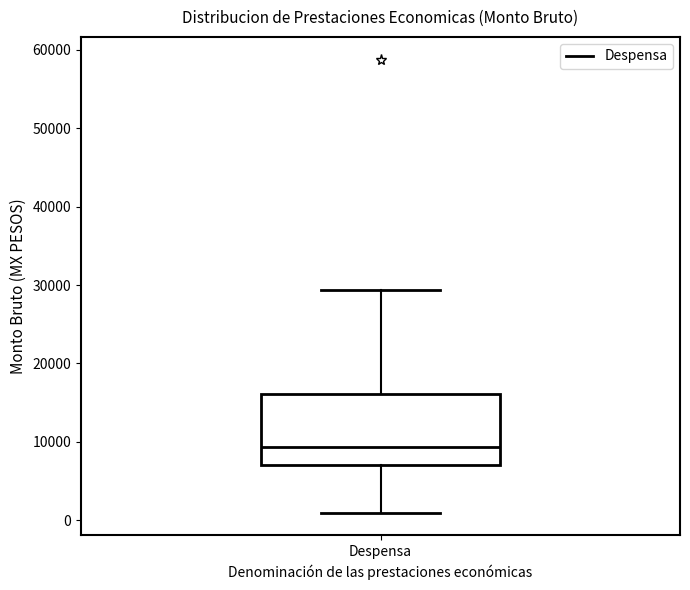

Transcribe this box plot: give where the median line is, the range the box spans, and where the two whiskers end, as read against the y-axis. The values are not printed on the chart, so give them approximately, as read against the axis.

median 9000, box 7000 to 16000, whiskers 1000 to 29000